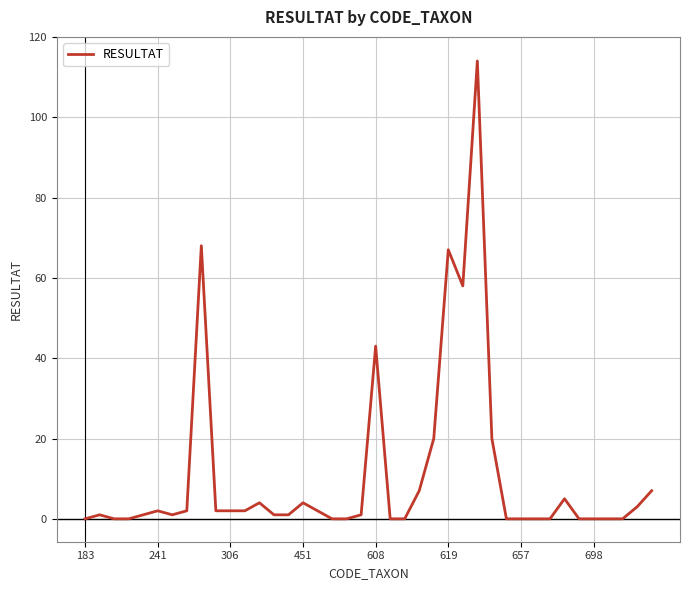

Count the number of data series in this chart.

1